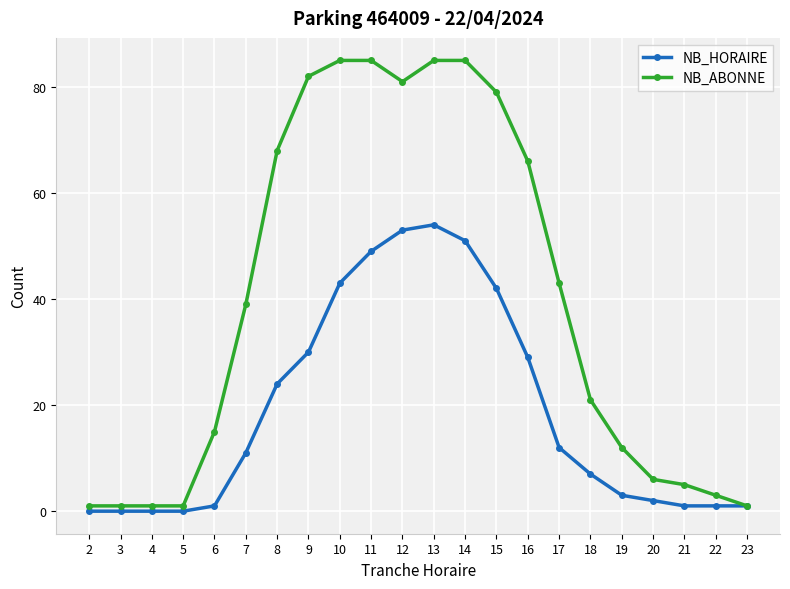

Which series has the widest spread of values?

NB_ABONNE